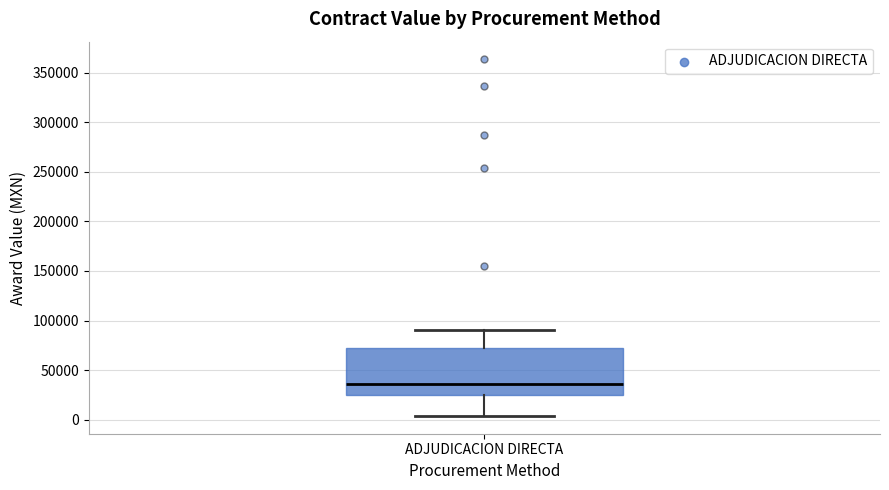

Transcribe this box plot: give where the median line is, the range the box spans, and where the two whiskers end, as read against the y-axis. The values are not printed on the chart, so give them approximately, as read against the axis.

median 35000, box 25000 to 75000, whiskers 5000 to 90000